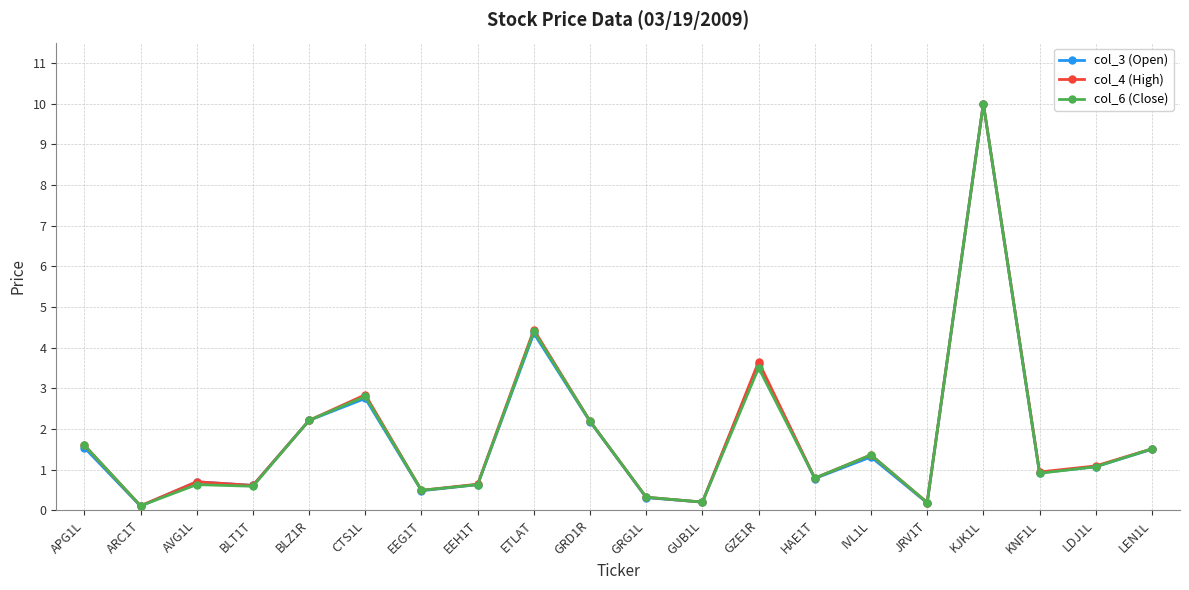

Where is col_6 (Close) nearest to the value 5?

ETLAT